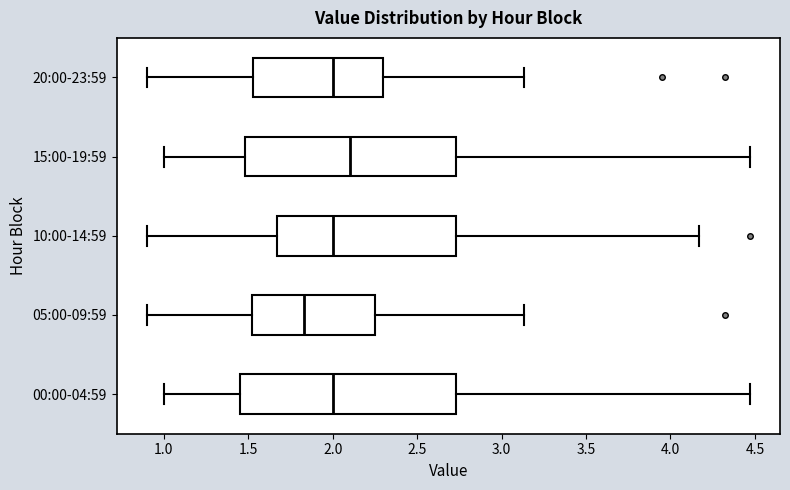

Reading bottom to top, transcribe this box plot: for each box, give where its median line is, the range the box spans, and where its two whiskers end, as read against the x-axis. The values are not printed on the chart, so give them approximately, as read against the axis.

00:00-04:59: median 2.00, box 1.45 to 2.75, whiskers 1.00 to 4.45
05:00-09:59: median 1.85, box 1.50 to 2.25, whiskers 0.90 to 3.15
10:00-14:59: median 2.00, box 1.65 to 2.75, whiskers 0.90 to 4.15
15:00-19:59: median 2.10, box 1.50 to 2.75, whiskers 1.00 to 4.45
20:00-23:59: median 2.00, box 1.55 to 2.30, whiskers 0.90 to 3.15